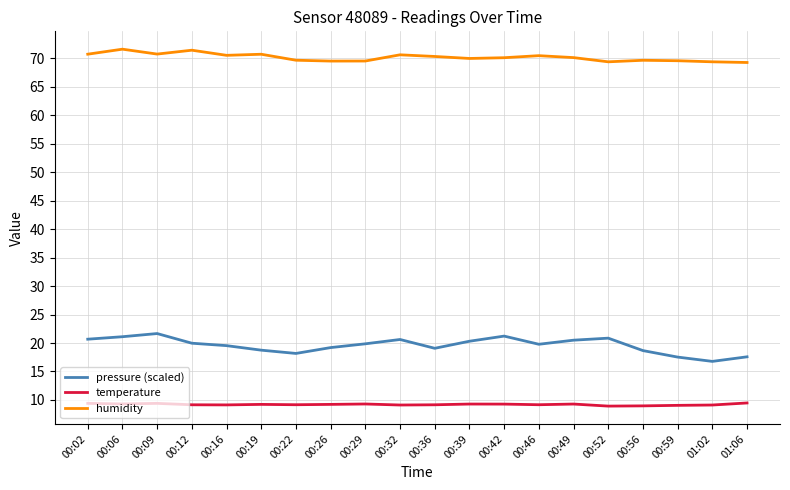

Which series has the widest spread of values?

pressure (scaled)